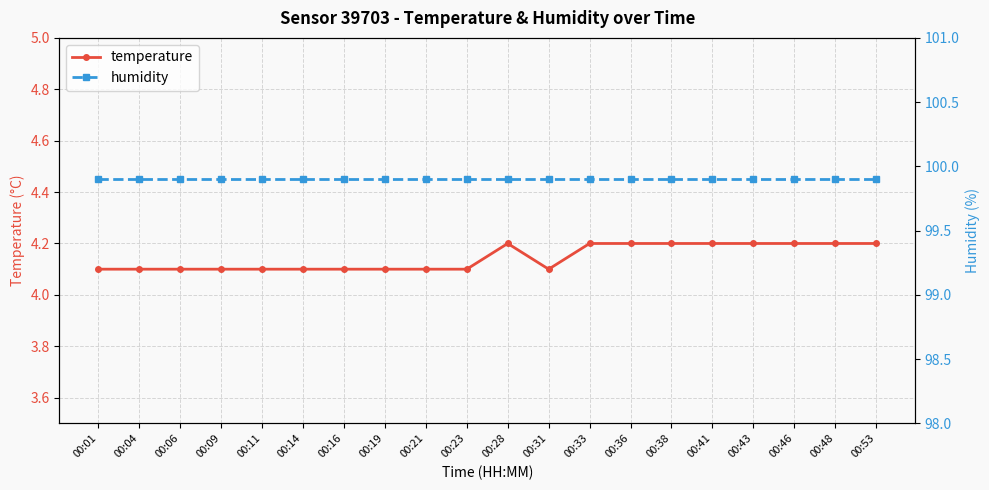

The temperature series shows 4.2 at 00:41. True or false?

True